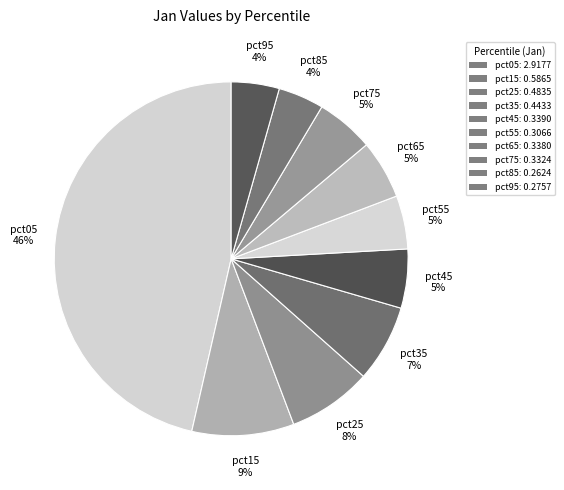

Which slice is the smallest?

pct85